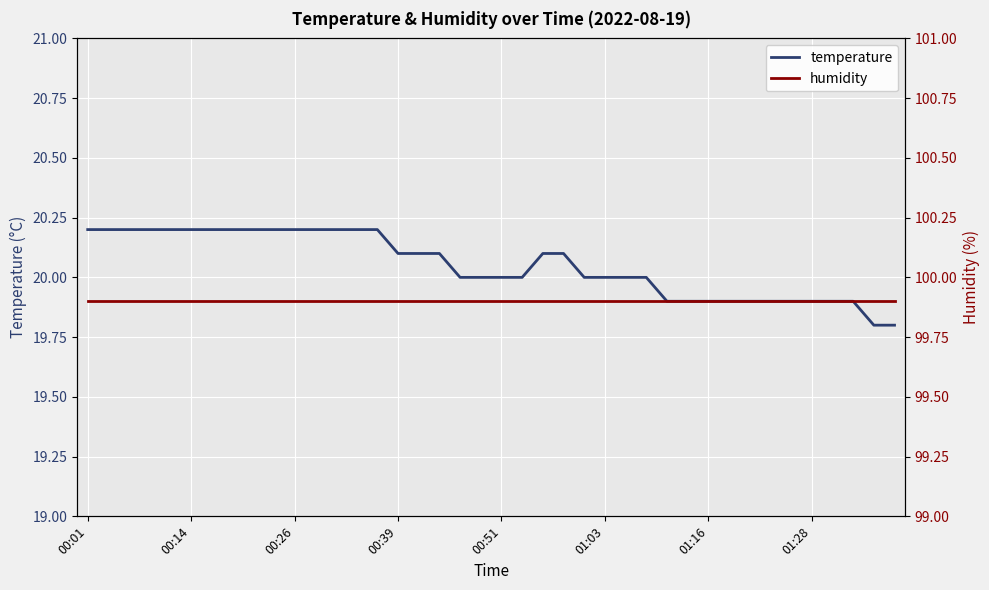

Which series has the largest total across all categories?

humidity